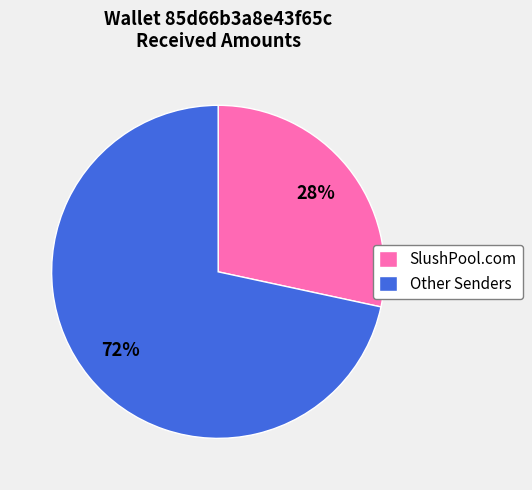

Does any single category account for the majority?

Yes